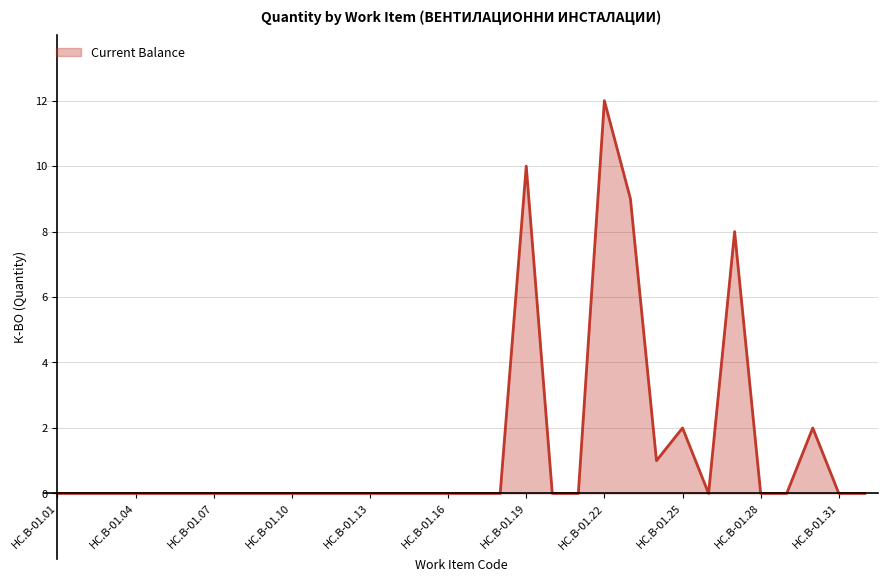

Reading left to right, extract all data points from this chart.

0	0	0	0	0	0	0	0	0	0	0	0	0	0	0	0	0	0	10	0	0	12	9	1	2	0	8	0	0	2	0	0